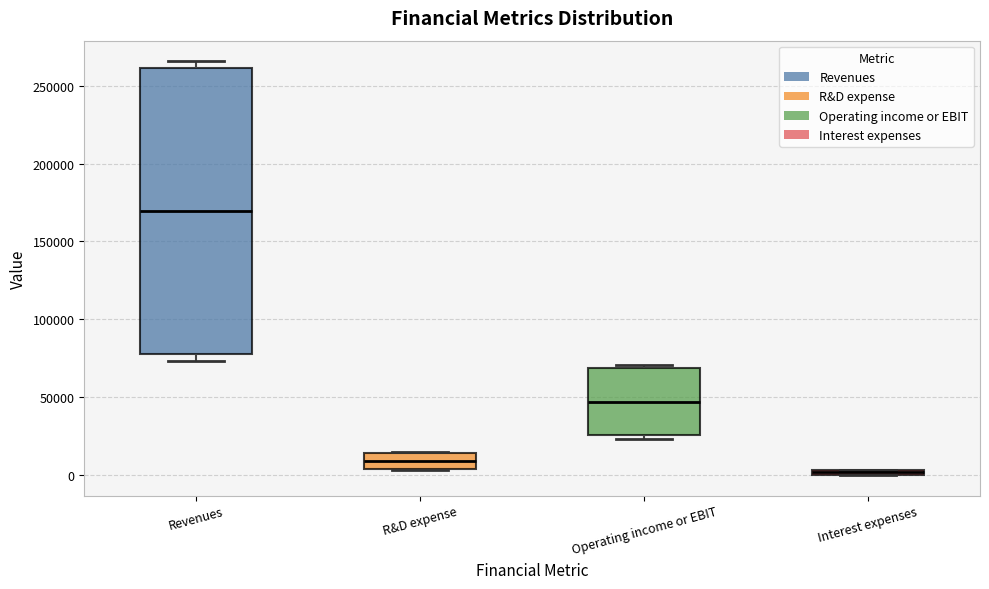

Where is the upper edge of the box for R&D expense on the y-axis? The values are not printed on the chart, so give them approximately, as read against the axis.

15000